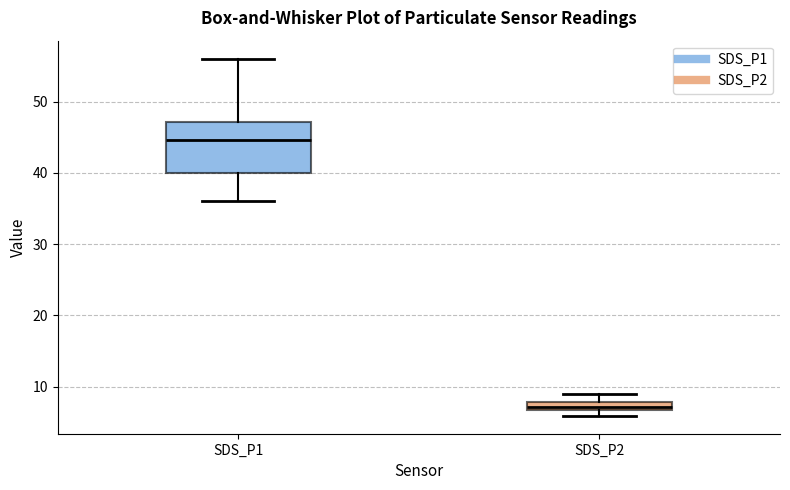

Where is the upper edge of the box for SDS_P1 on the y-axis? The values are not printed on the chart, so give them approximately, as read against the axis.

47